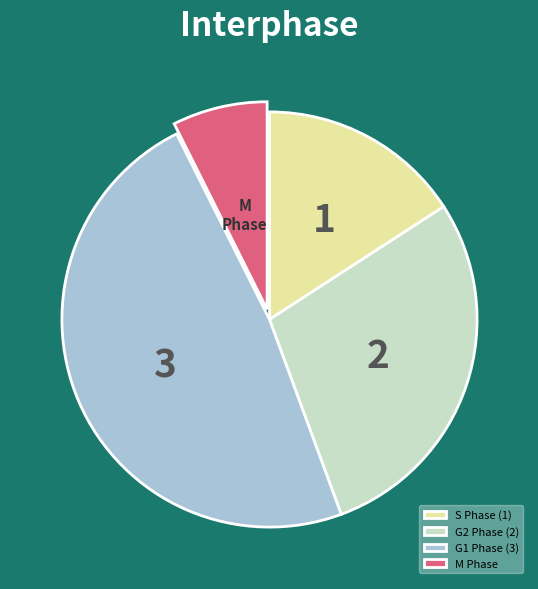

Which category has the biggest portion of the pie?

G1 Phase (3)